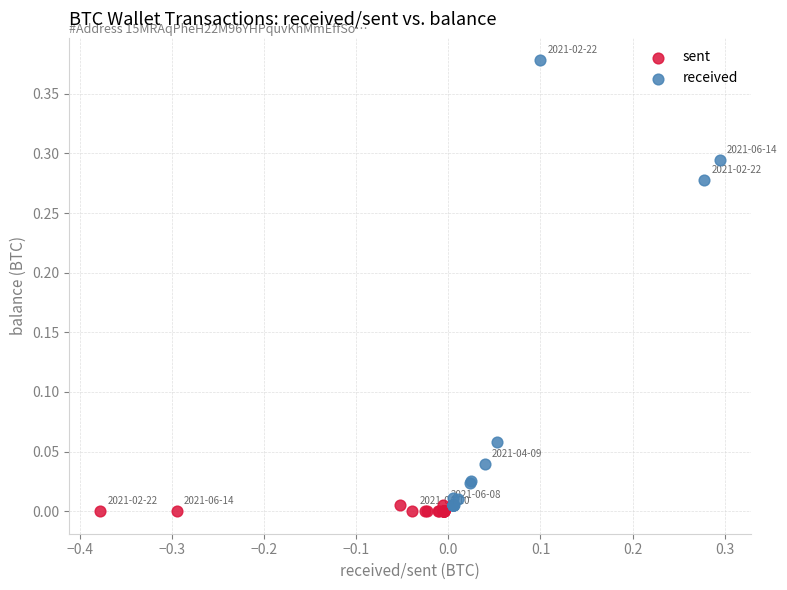

Which series contains the highest Y value?

received